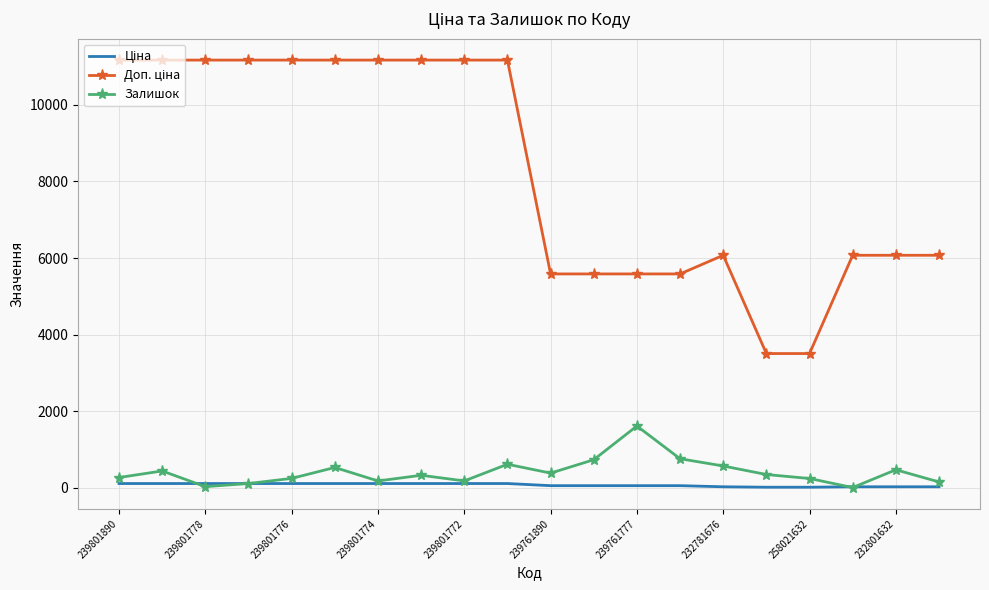

What is the difference between the maximum and minimum values in the Доп. ціна series?

7663.0